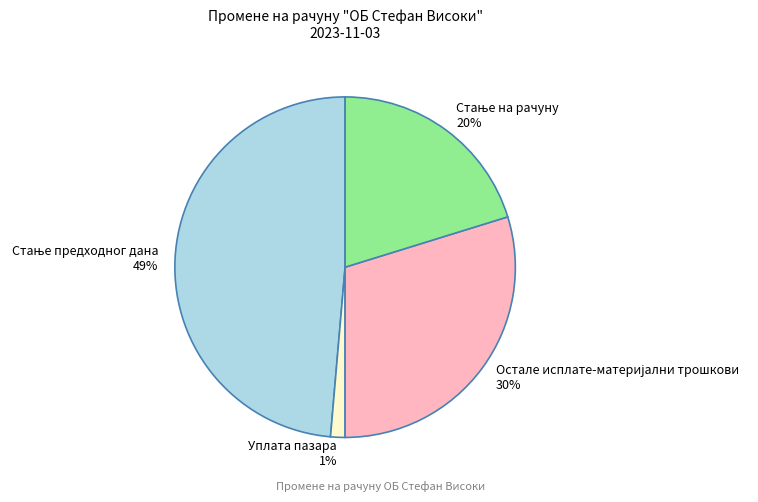

What is the smallest slice in the pie chart?

Уплата пазара